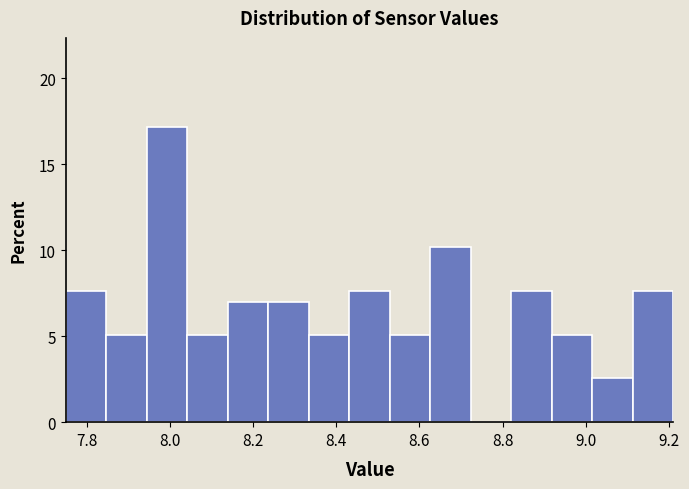

What is the height of the bar covering 7.84 to 7.94 on the x-axis? Neither the bar edges nor the heights are printed on the chart, so give them approximately, as read against the axes.

5.0